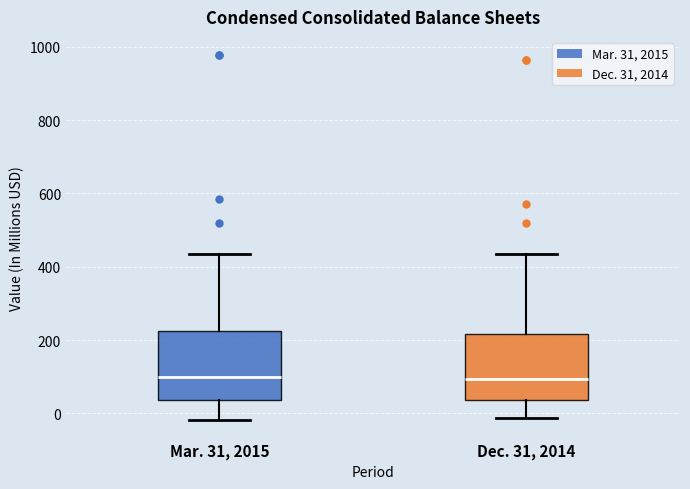

Reading left to right, read every box against the y-axis: the position of its median line, the range the box covers, and the ends of its whiskers. The values are not printed on the chart, so give them approximately, as read against the axis.

Mar. 31, 2015: median 100, box 40 to 220, whiskers -20 to 440
Dec. 31, 2014: median 100, box 40 to 220, whiskers -20 to 440